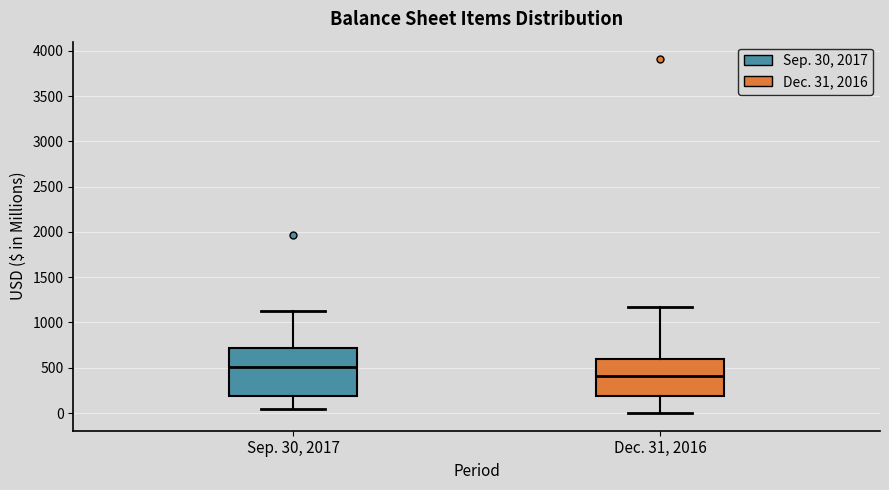

Which box has the lowest median line?

Dec. 31, 2016